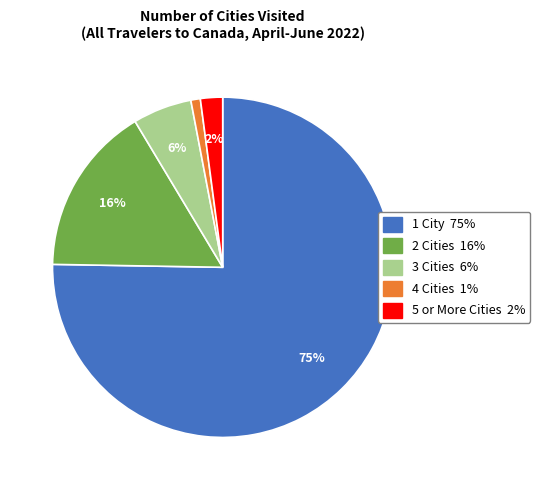

Do 1 City and 2 Cities together represent more than half of the pie?

Yes